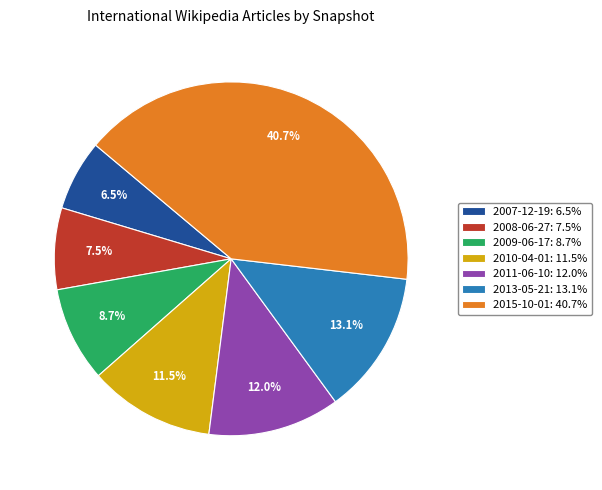

True or false: 2009-06-17 accounts for 1% of the total.

False